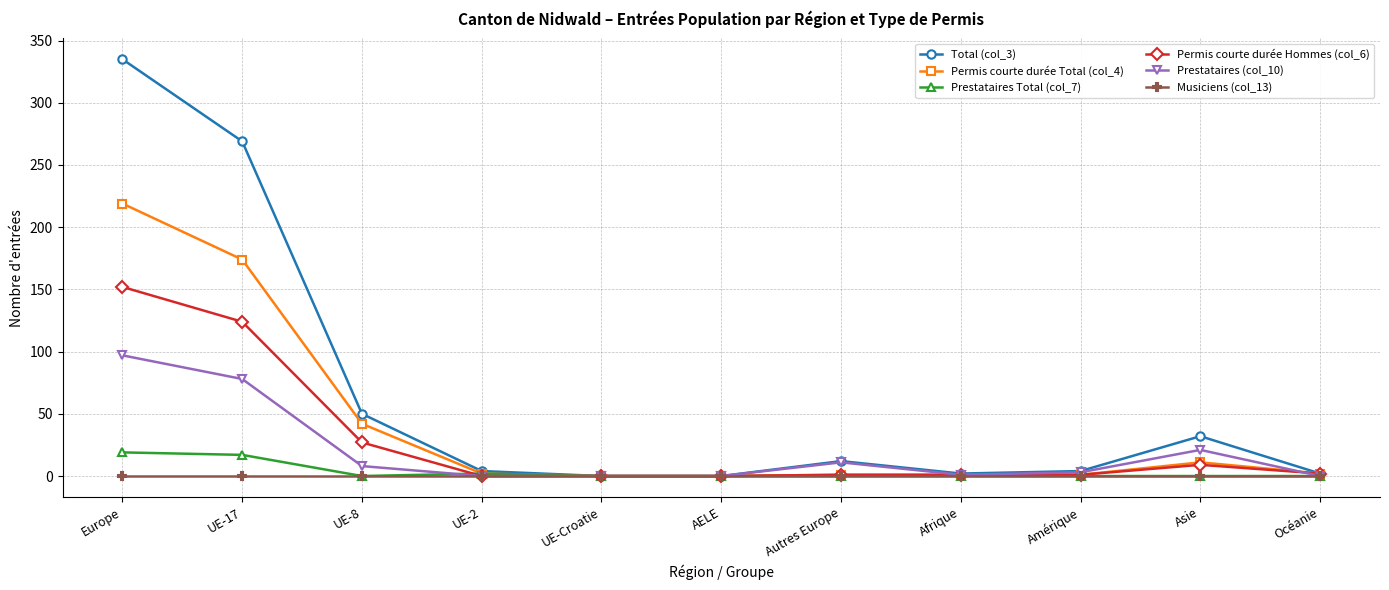

What is the label of the 9th point from the right?

UE-8